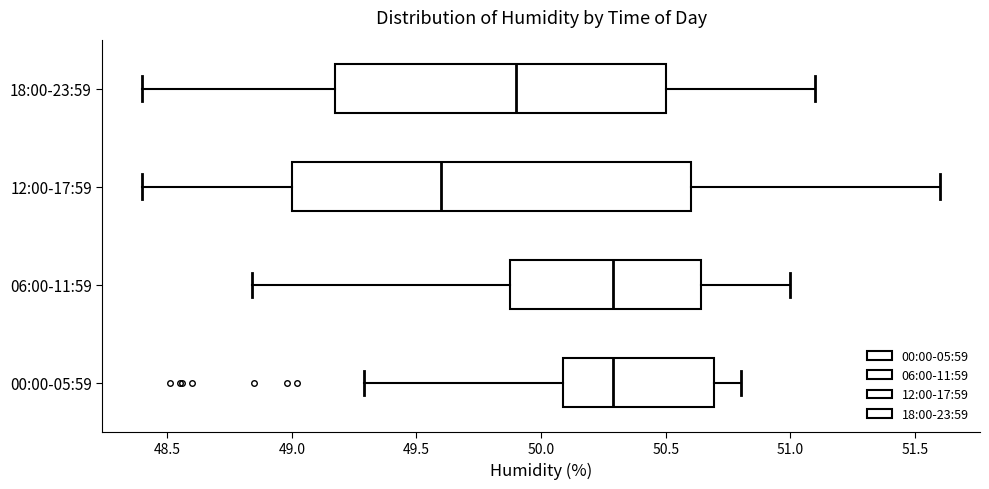

Which box is the widest, from its left edge to its right edge?

12:00-17:59